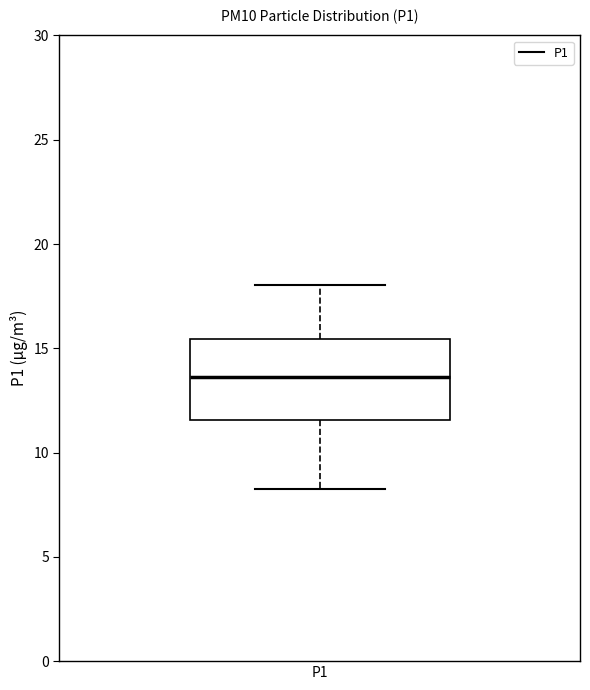

Where does the lower whisker of the box for P1 end on the y-axis? The values are not printed on the chart, so give them approximately, as read against the axis.

8.5